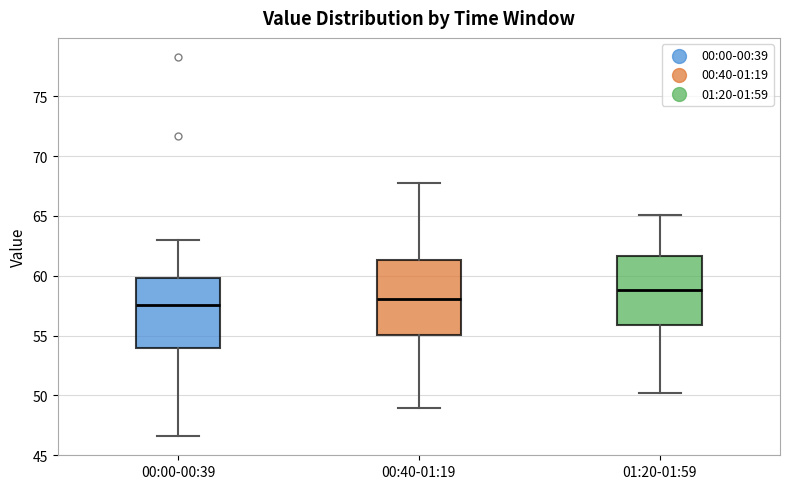

Reading left to right, transcribe this box plot: for each box, give where its median line is, the range the box spans, and where its two whiskers end, as read against the y-axis. The values are not printed on the chart, so give them approximately, as read against the axis.

00:00-00:39: median 57.5, box 54.0 to 60.0, whiskers 46.5 to 63.0
00:40-01:19: median 58.0, box 55.0 to 61.5, whiskers 49.0 to 68.0
01:20-01:59: median 59.0, box 56.0 to 61.5, whiskers 50.0 to 65.0